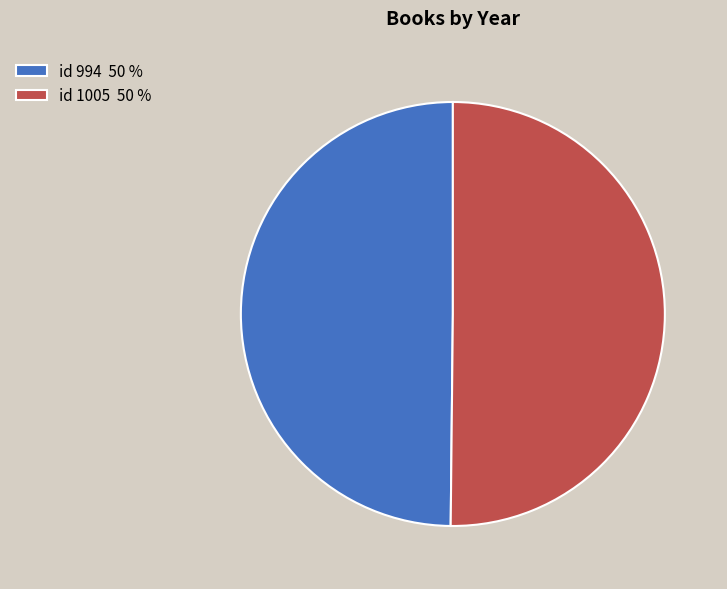

Approximately how many times larger is the value at id 1005 50 % compared to id 994 50 %?

1.0